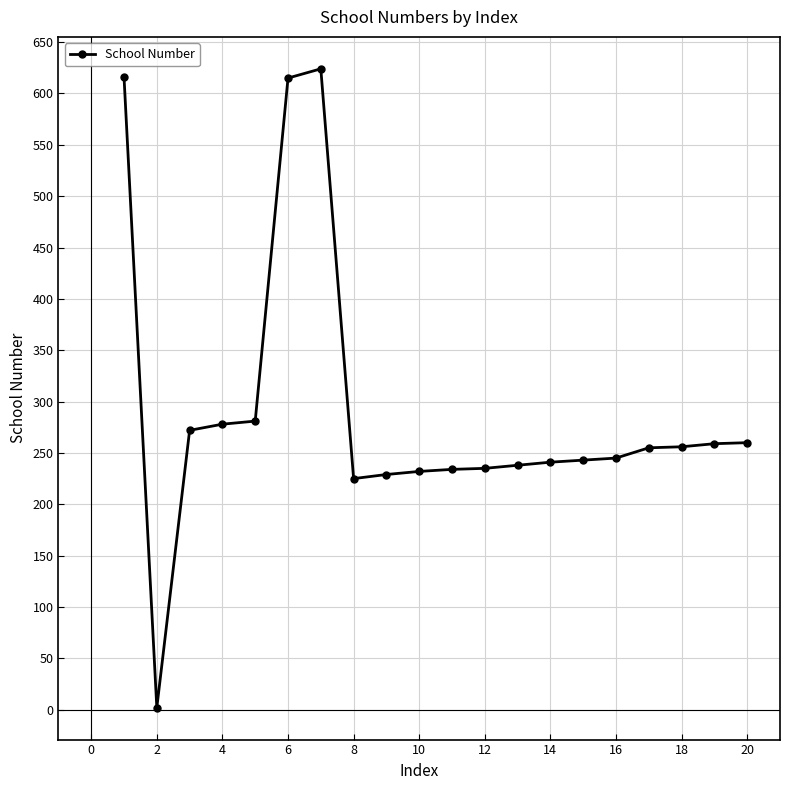

What is the greatest value displayed?

624